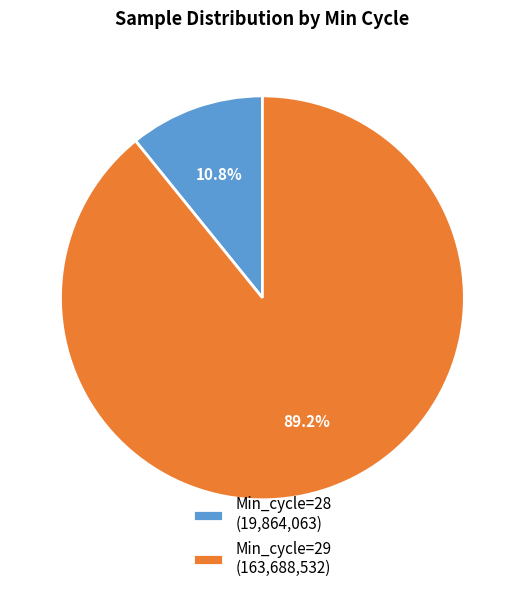

Rank the categories by value from highest to lowest.

Min_cycle=29 (163,688,532), Min_cycle=28 (19,864,063)